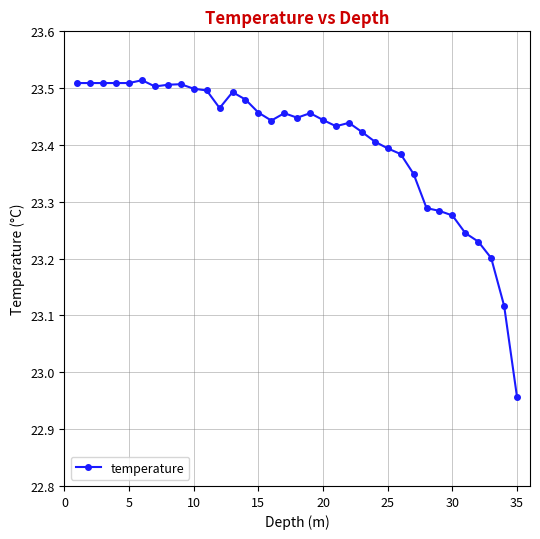

What is the difference between the maximum and minimum values?

0.6